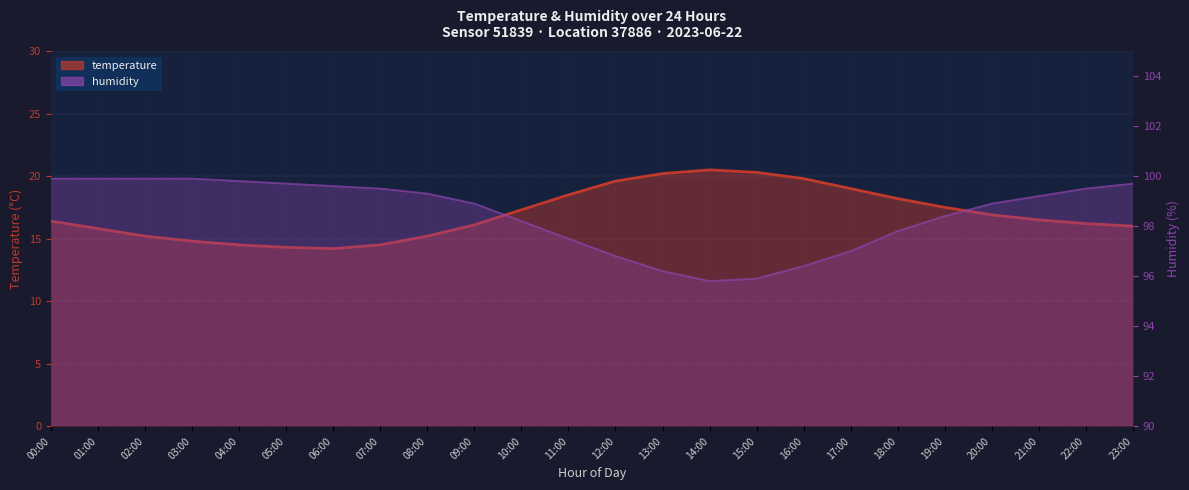

Which series changed the most between 21:00 and 23:00?

temperature